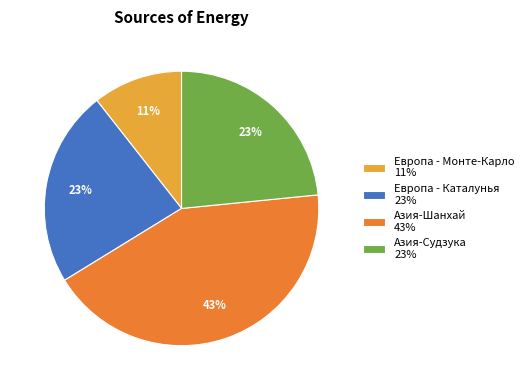

Which has a higher value, Азия-Шанхай 43% or Азия-Судзука 23%?

Азия-Шанхай 43%